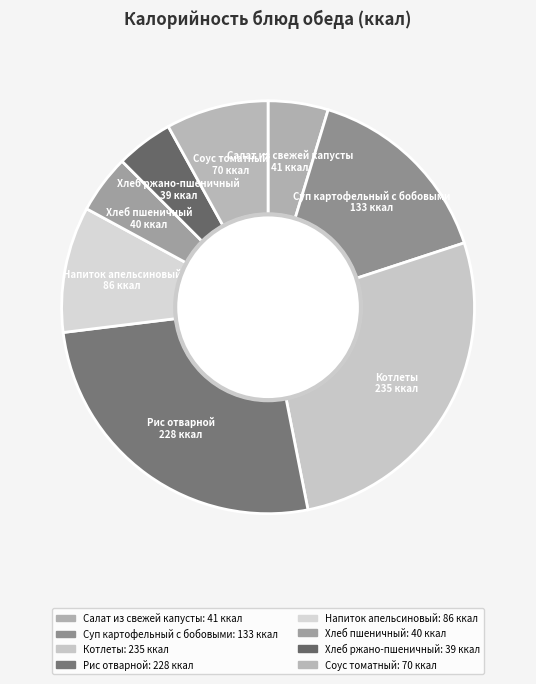

To the nearest percent, what is the difference between the largest and smallest slice percentages?

22%